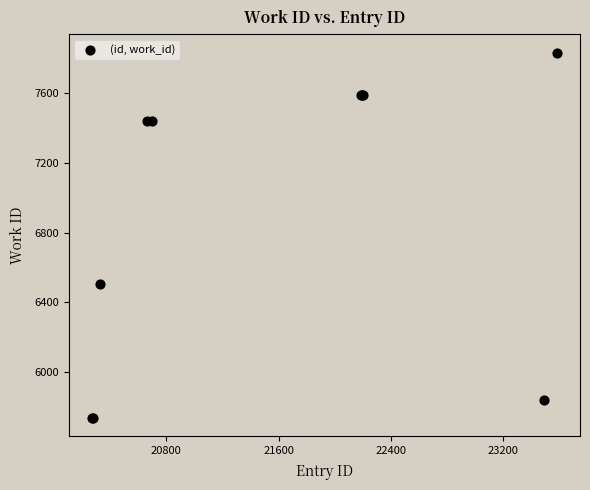

What Y value in the scatter plot is closest to 6785?

6506